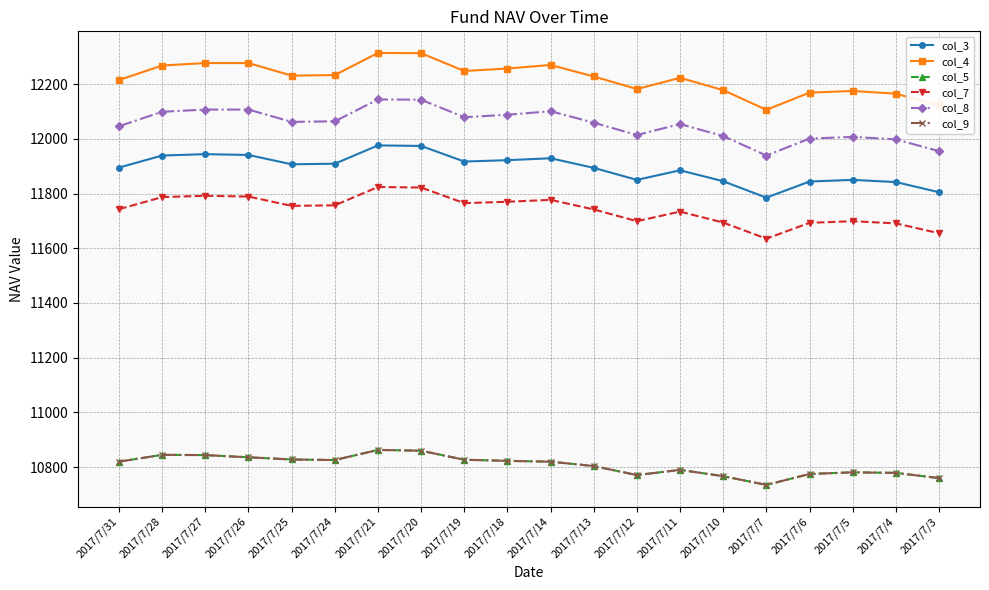

Reading left to right, transcribe all the data shown in this chart.

col_3: 2017/7/31=11895	2017/7/28=11939	2017/7/27=11944	2017/7/26=11941	2017/7/25=11907	2017/7/24=11909	2017/7/21=11976	2017/7/20=11974	2017/7/19=11917	2017/7/18=11922	2017/7/14=11929	2017/7/13=11894	2017/7/12=11850	2017/7/11=11885	2017/7/10=11845	2017/7/7=11785	2017/7/6=11844	2017/7/5=11850	2017/7/4=11842	2017/7/3=11805
col_4: 2017/7/31=12215	2017/7/28=12268	2017/7/27=12277	2017/7/26=12277	2017/7/25=12231	2017/7/24=12233	2017/7/21=12314	2017/7/20=12313	2017/7/19=12248	2017/7/18=12257	2017/7/14=12270	2017/7/13=12228	2017/7/12=12182	2017/7/11=12223	2017/7/10=12178	2017/7/7=12106	2017/7/6=12169	2017/7/5=12175	2017/7/4=12165	2017/7/3=12122
col_5: 2017/7/31=10820	2017/7/28=10845	2017/7/27=10844	2017/7/26=10836	2017/7/25=10828	2017/7/24=10826	2017/7/21=10863	2017/7/20=10860	2017/7/19=10827	2017/7/18=10823	2017/7/14=10820	2017/7/13=10804	2017/7/12=10771	2017/7/11=10790	2017/7/10=10767	2017/7/7=10735	2017/7/6=10775	2017/7/5=10781	2017/7/4=10779	2017/7/3=10760
col_7: 2017/7/31=11743	2017/7/28=11787	2017/7/27=11792	2017/7/26=11789	2017/7/25=11755	2017/7/24=11757	2017/7/21=11824	2017/7/20=11822	2017/7/19=11765	2017/7/18=11770	2017/7/14=11777	2017/7/13=11742	2017/7/12=11699	2017/7/11=11734	2017/7/10=11694	2017/7/7=11635	2017/7/6=11693	2017/7/5=11699	2017/7/4=11691	2017/7/3=11655
col_8: 2017/7/31=12046	2017/7/28=12099	2017/7/27=12107	2017/7/26=12107	2017/7/25=12062	2017/7/24=12064	2017/7/21=12144	2017/7/20=12143	2017/7/19=12079	2017/7/18=12088	2017/7/14=12101	2017/7/13=12059	2017/7/12=12014	2017/7/11=12054	2017/7/10=12010	2017/7/7=11939	2017/7/6=12001	2017/7/5=12007	2017/7/4=11998	2017/7/3=11955
col_9: 2017/7/31=10820	2017/7/28=10845	2017/7/27=10844	2017/7/26=10836	2017/7/25=10828	2017/7/24=10826	2017/7/21=10863	2017/7/20=10860	2017/7/19=10827	2017/7/18=10823	2017/7/14=10820	2017/7/13=10804	2017/7/12=10771	2017/7/11=10790	2017/7/10=10767	2017/7/7=10735	2017/7/6=10775	2017/7/5=10781	2017/7/4=10779	2017/7/3=10760